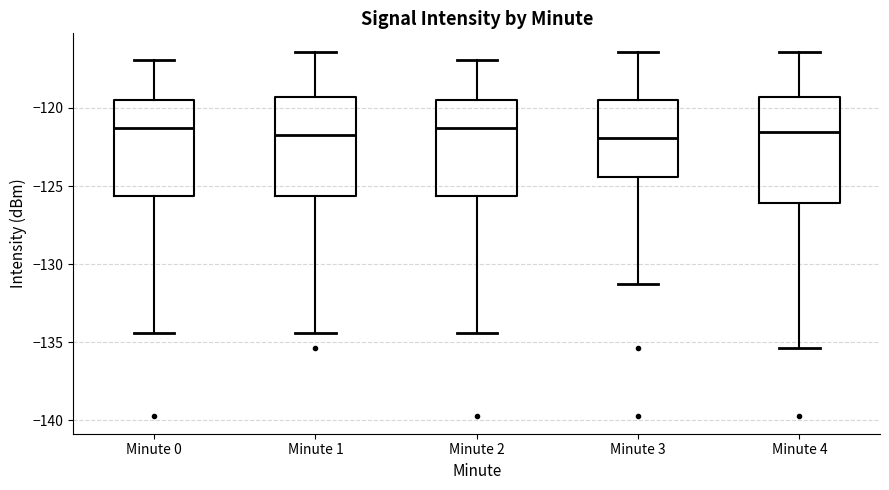

Reading left to right, read every box against the y-axis: the position of its median line, the range the box covers, and the ends of its whiskers. The values are not printed on the chart, so give them approximately, as read against the axis.

Minute 0: median -121.5, box -125.5 to -119.5, whiskers -134.5 to -117.0
Minute 1: median -121.5, box -125.5 to -119.5, whiskers -134.5 to -116.5
Minute 2: median -121.5, box -125.5 to -119.5, whiskers -134.5 to -117.0
Minute 3: median -122.0, box -124.5 to -119.5, whiskers -131.5 to -116.5
Minute 4: median -121.5, box -126.0 to -119.5, whiskers -135.5 to -116.5